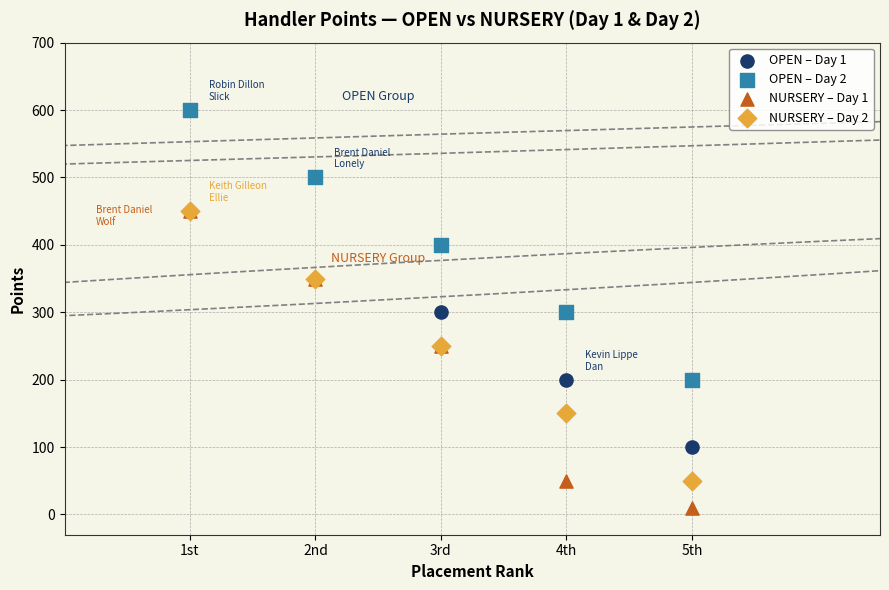

Which series reaches the minimum Y coordinate?

NURSERY – Day 1